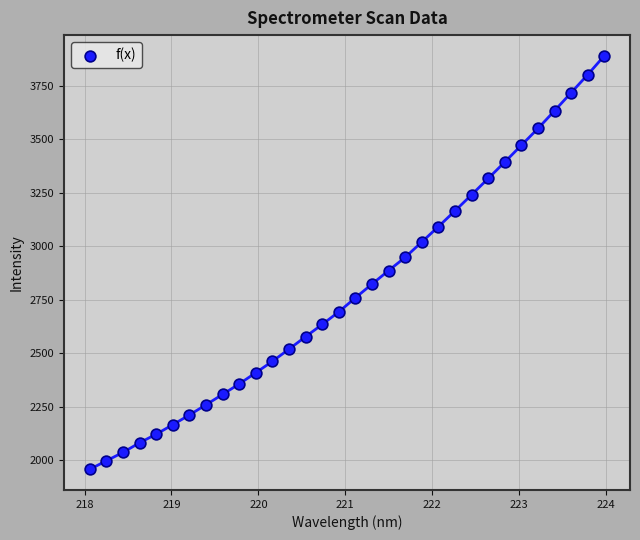

What is the range of Y values (max minus min)?

1931.0